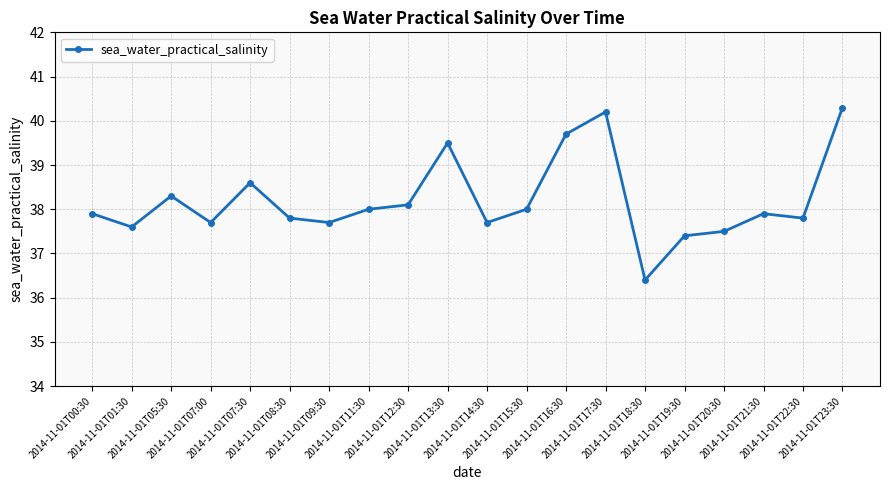

Reading left to right, transcribe all the data shown in this chart.

37.9	37.6	38.3	37.7	38.6	37.8	37.7	38.0	38.1	39.5	37.7	38.0	39.7	40.2	36.4	37.4	37.5	37.9	37.8	40.3